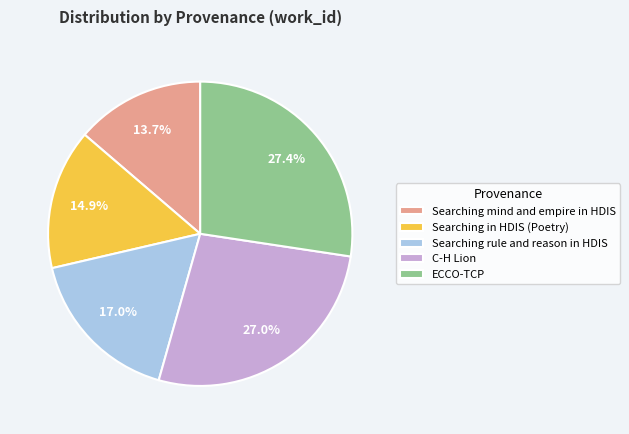

True or false: Searching rule and reason in HDIS accounts for 25% of the total.

False